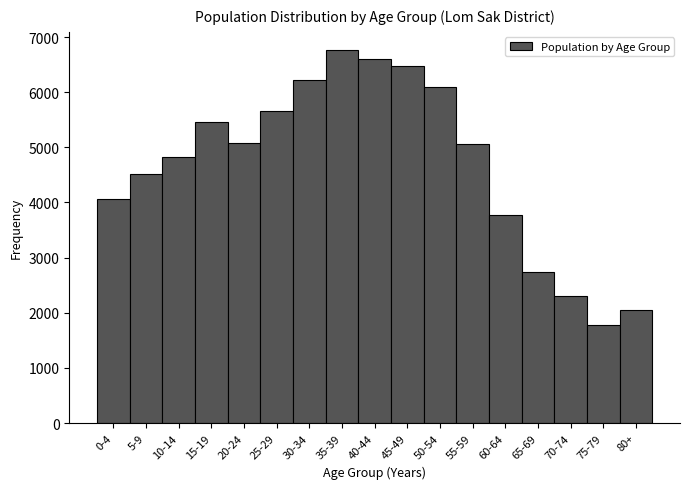

What value does the data have at 80+, to the nearest 10?

2040